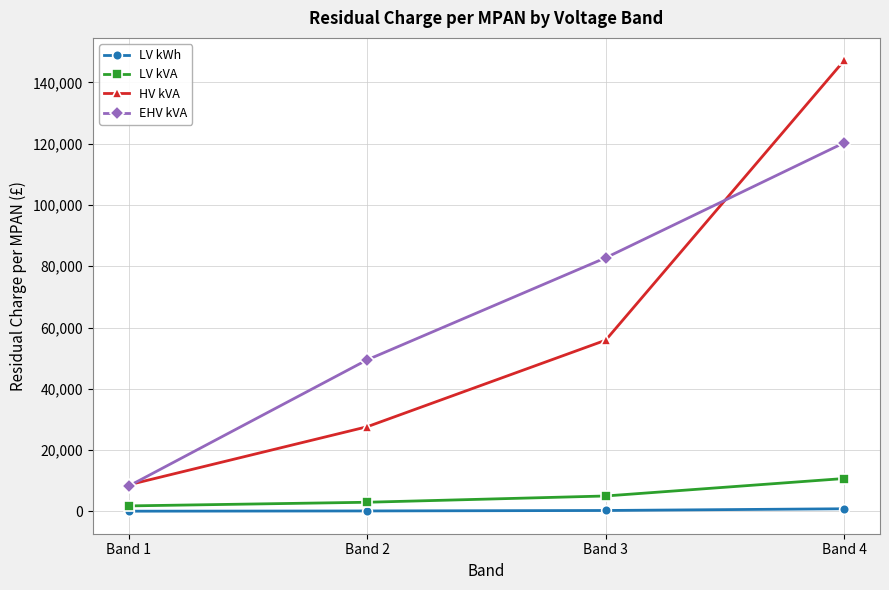

True or false: HV kVA and LV kWh cross at least once.

False